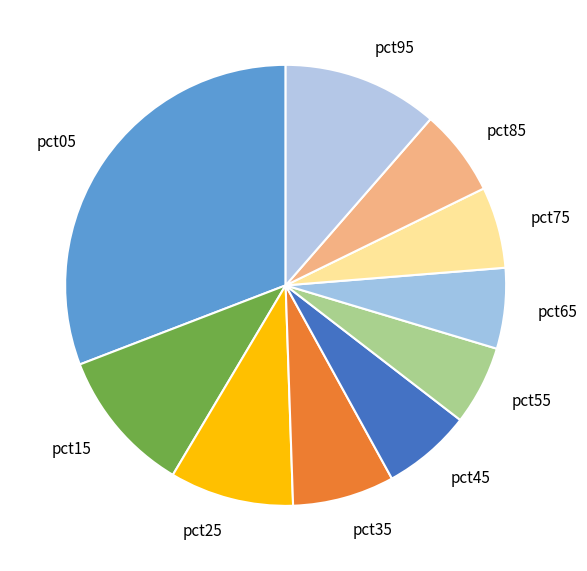

Do pct75 and pct05 together represent more than half of the pie?

No